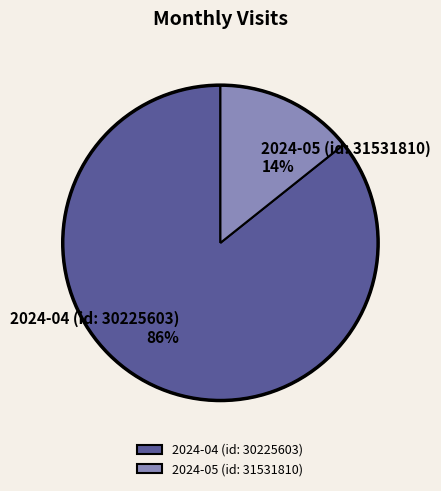

What is the largest slice in the pie chart?

2024-04 (id: 30225603)